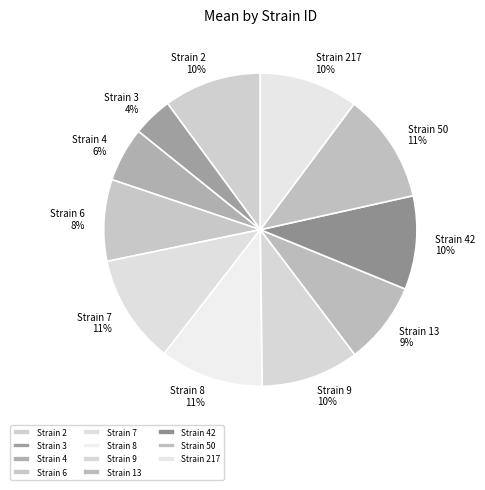

Combined, do Strain 50 and Strain 7 account for over 50%?

No